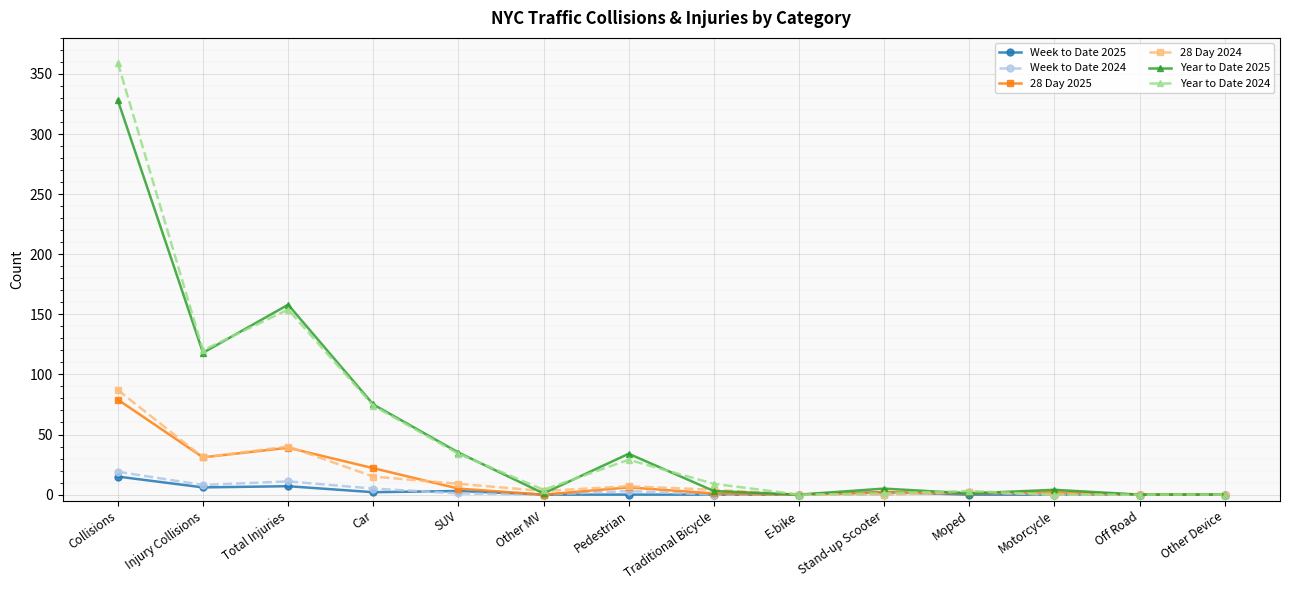

Does the chart have visible grid lines?

Yes